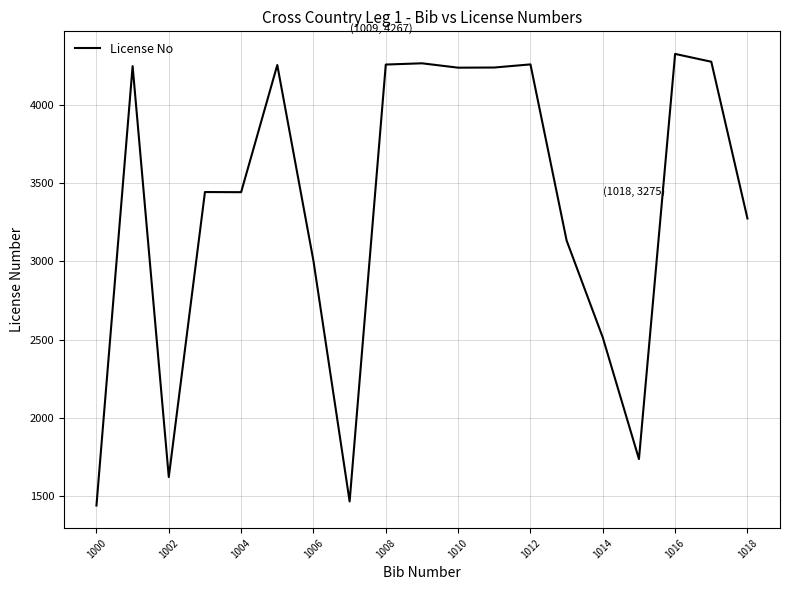

What is the difference between the maximum and minimum values?

2887